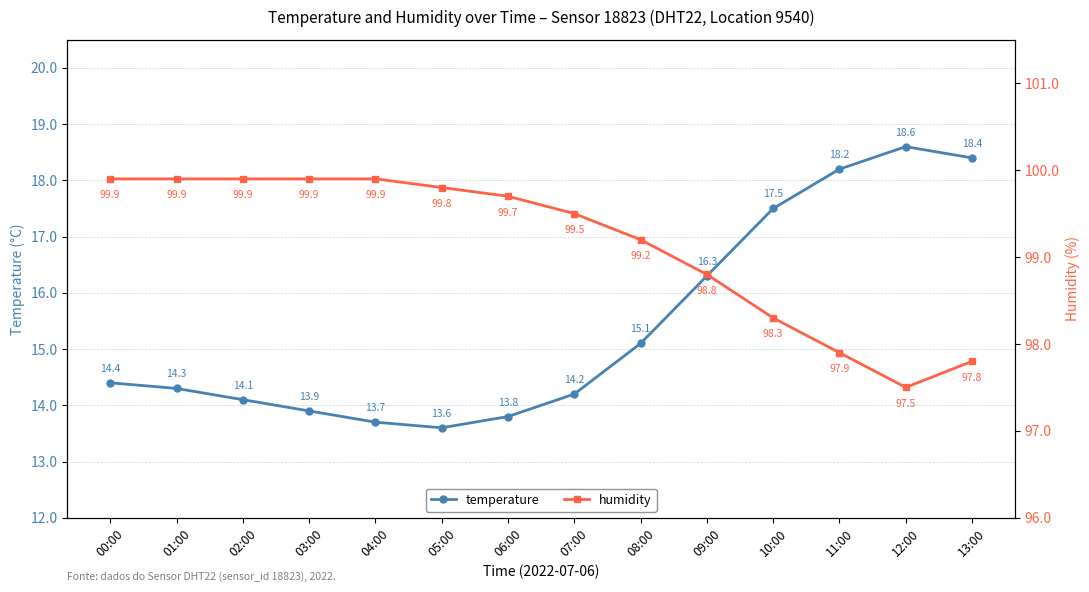

How many values in the temperature series are below 14?

4